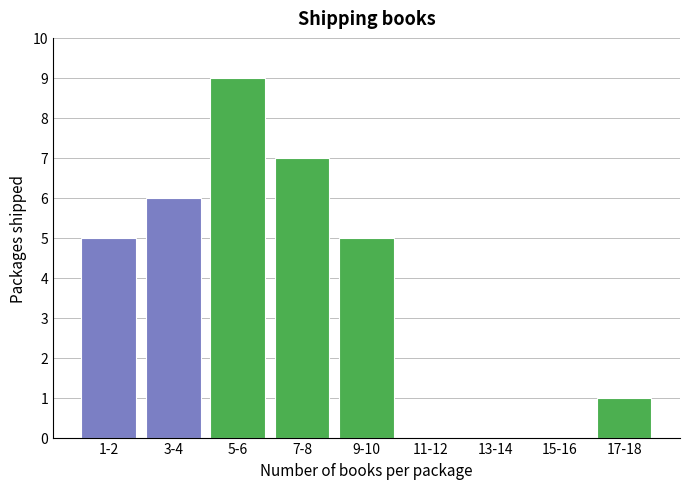

Reading right to left, what are all the values shown in this chart?

17-18=1	15-16=0	13-14=0	11-12=0	9-10=5	7-8=7	5-6=9	3-4=6	1-2=5